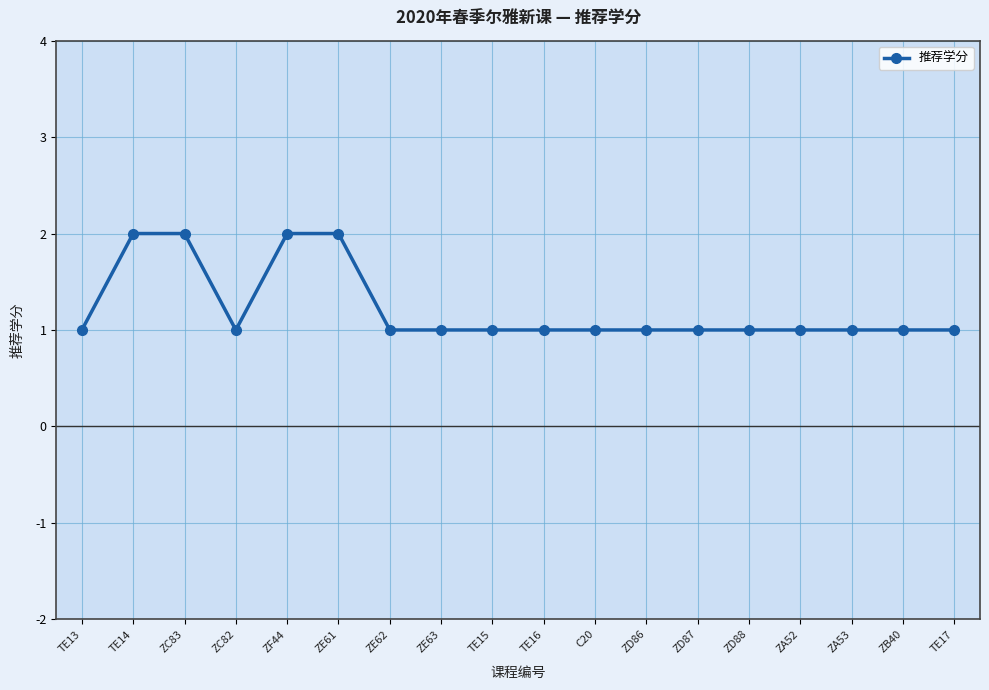

Reading left to right, extract all data points from this chart.

TE13=1	TE14=2	ZC83=2	ZC82=1	ZF44=2	ZE61=2	ZE62=1	ZE63=1	TE15=1	TE16=1	C20=1	ZD86=1	ZD87=1	ZD88=1	ZA52=1	ZA53=1	ZB40=1	TE17=1